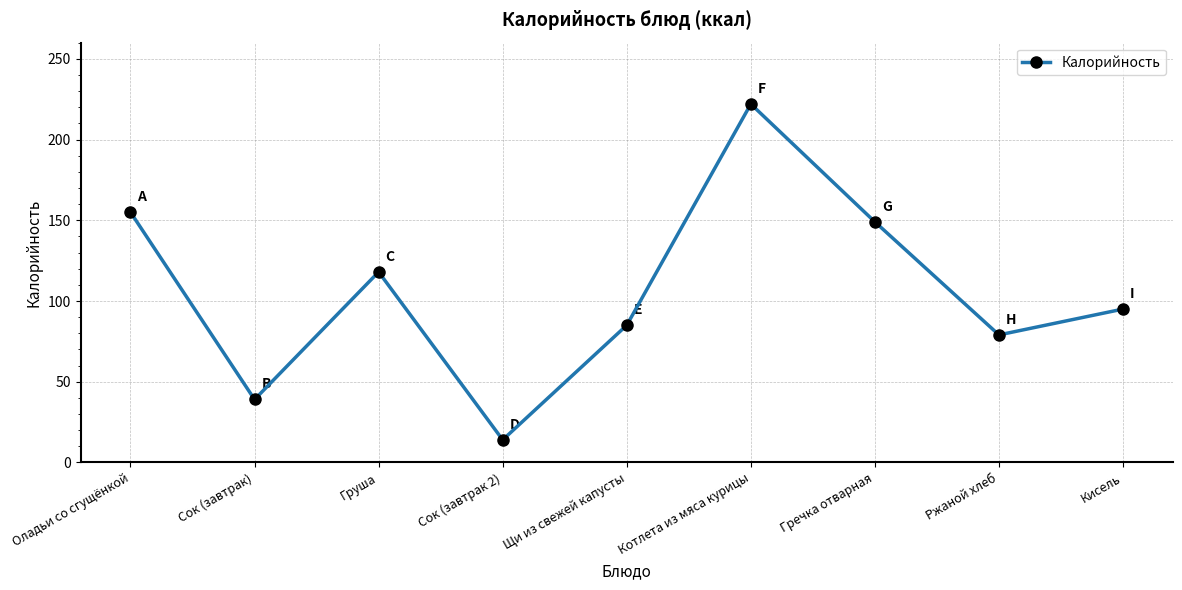

How many lines are shown in the chart?

1